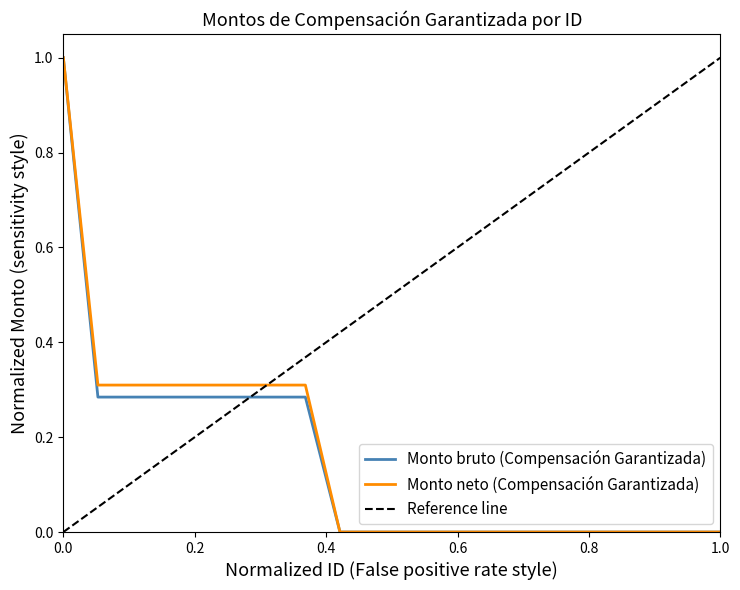

After their last crossing, which series has the higher values: Monto bruto (Compensación Garantizada) or Monto neto (Compensación Garantizada)?

Monto neto (Compensación Garantizada)